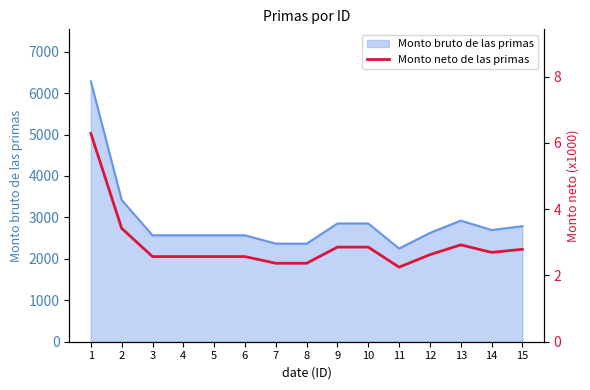

At which category does the chart reach its minimum across all series?

11